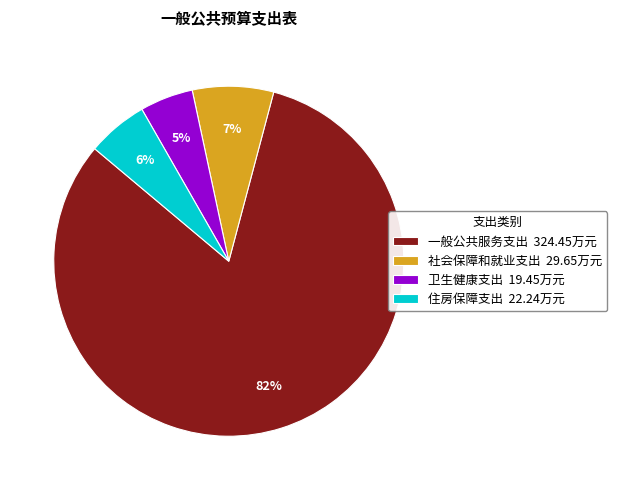

To the nearest percent, what percentage of the pie is 卫生健康支出?

5%